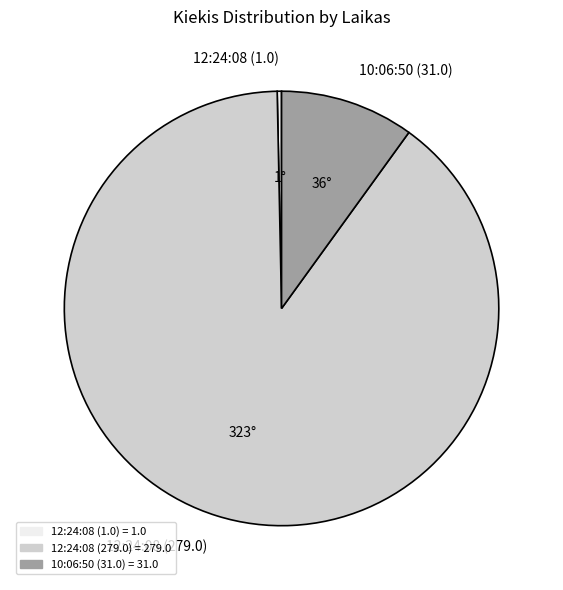

Does any single category account for the majority?

Yes